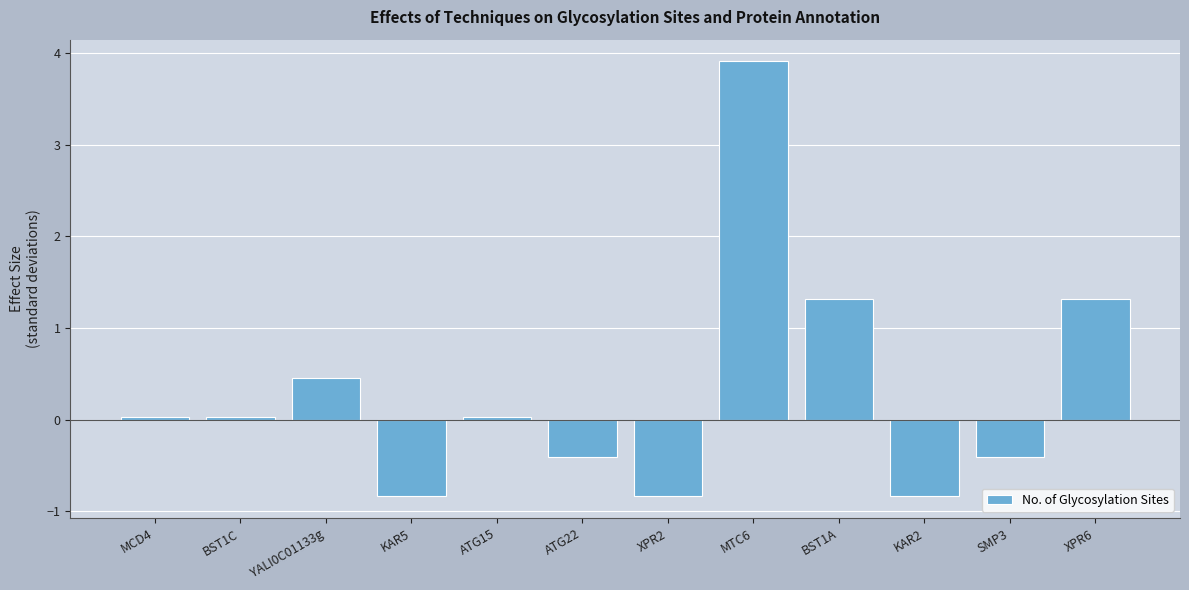

What is the smallest value displayed?

-0.8